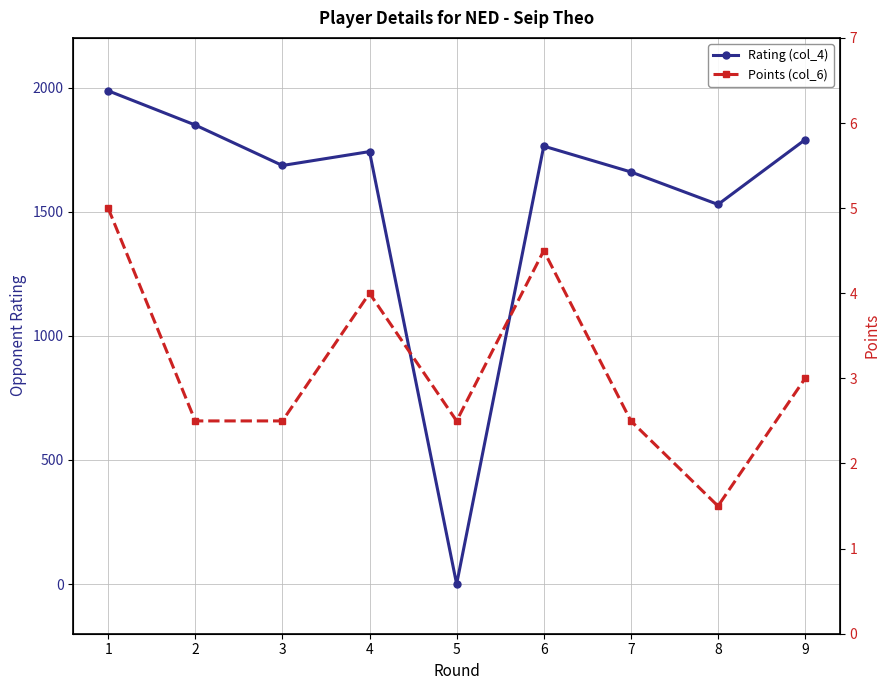

How many intersections are there between Points (col_6) and Rating (col_4)?

2